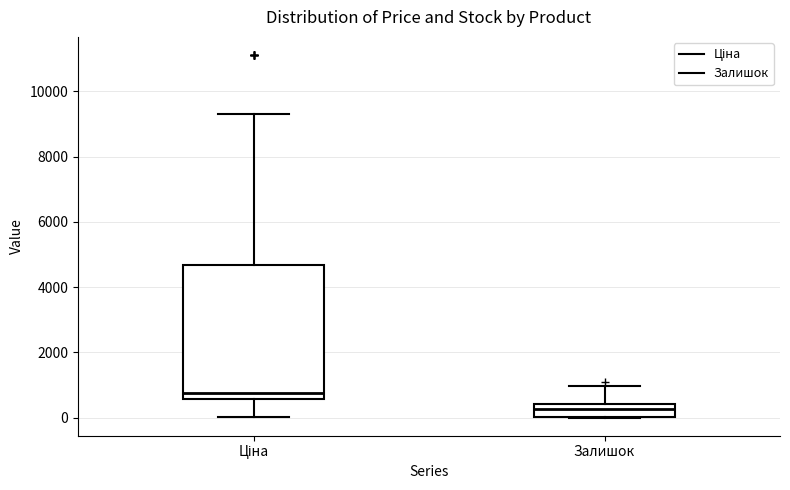

Where is the lower edge of the box for Залишок on the y-axis? The values are not printed on the chart, so give them approximately, as read against the axis.

0